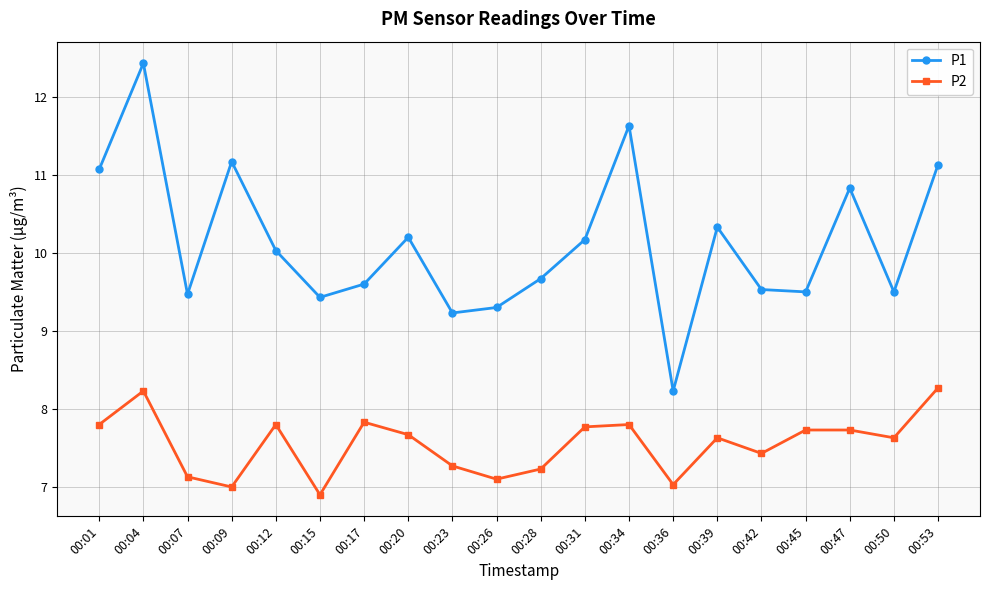

Where is the first local minimum for P1?

00:07